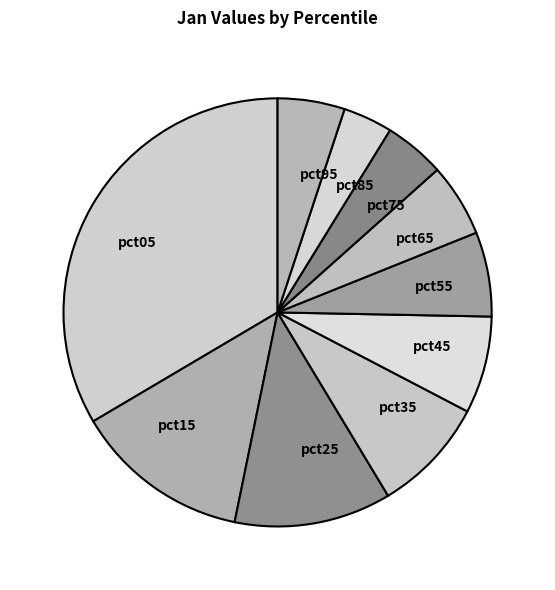

Is it true that pct05 is 21% of the pie?

False